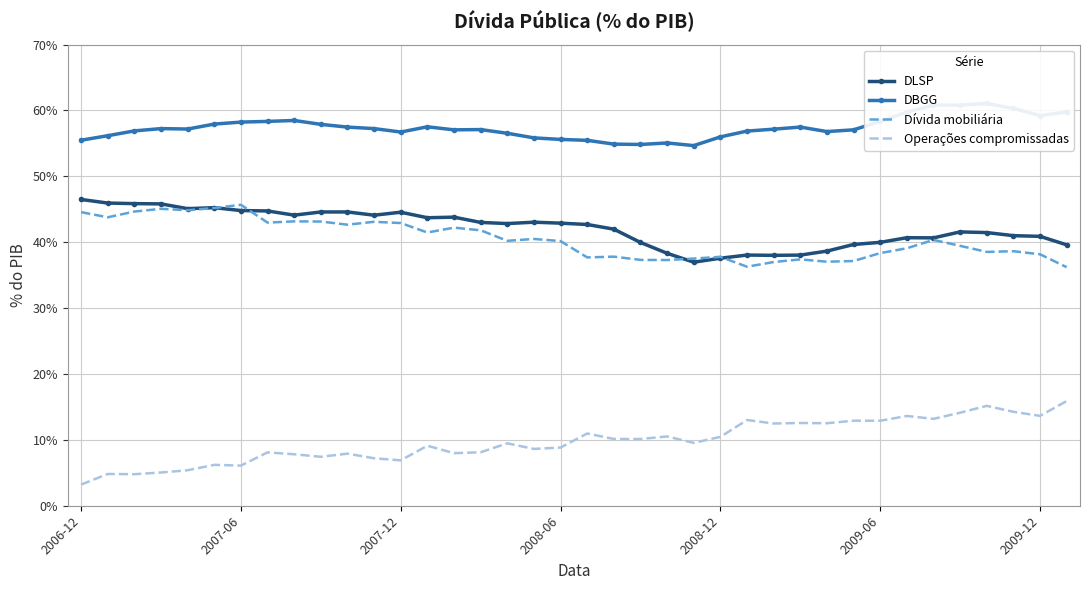

True or false: Operações compromissadas and DLSP intersect in this chart.

False